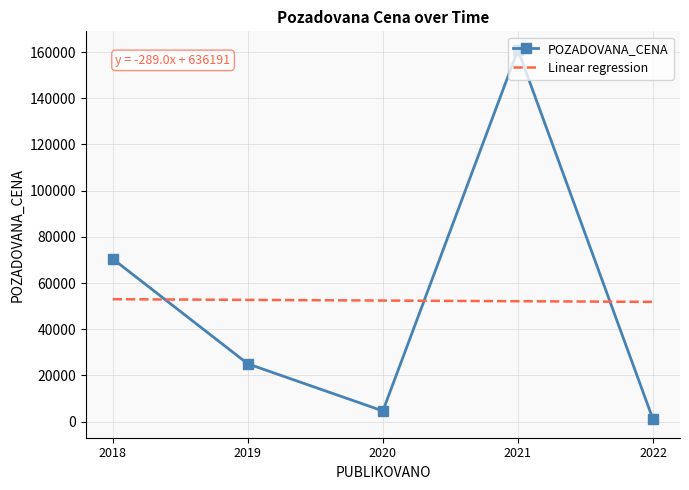

What is the spread (max minus min) of values at 2018?

17461.0